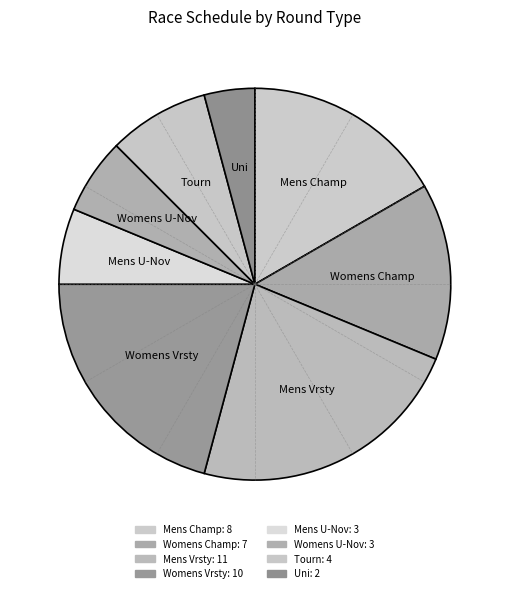

How many slices are in this pie chart?

8